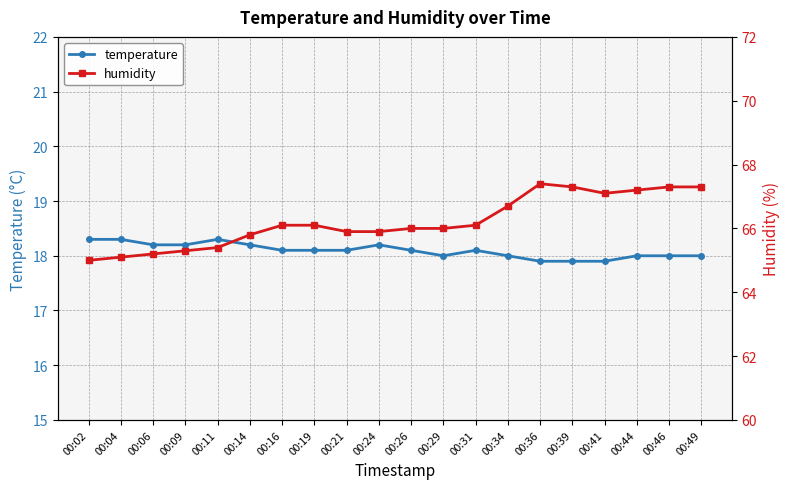

Where is the first local minimum for temperature?

00:29